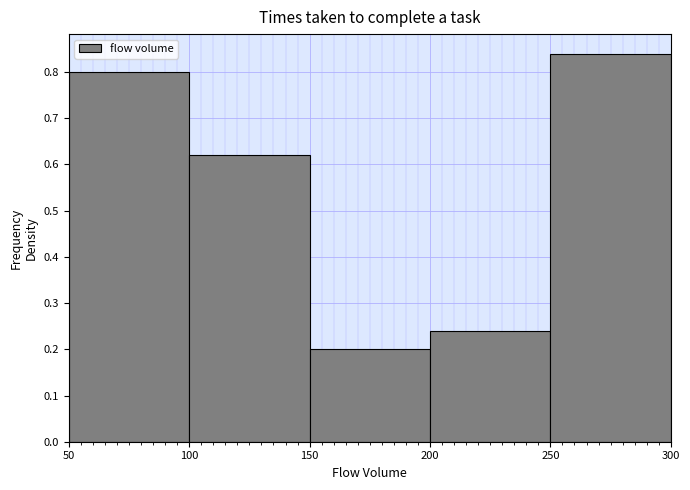

Over which range of the x-axis is the bar tallest?

250 to 300